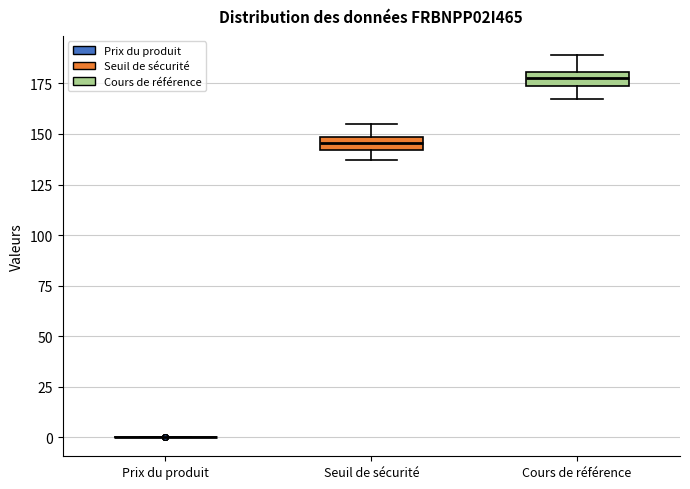

Where does the lower whisker of the box for Seuil de sécurité end on the y-axis? The values are not printed on the chart, so give them approximately, as read against the axis.

135